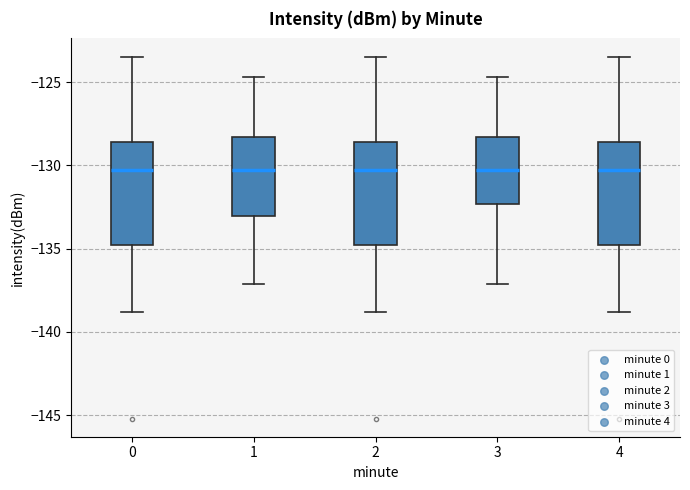

Where does the lower whisker of the box at x = 0 end on the y-axis? The values are not printed on the chart, so give them approximately, as read against the axis.

-139.0